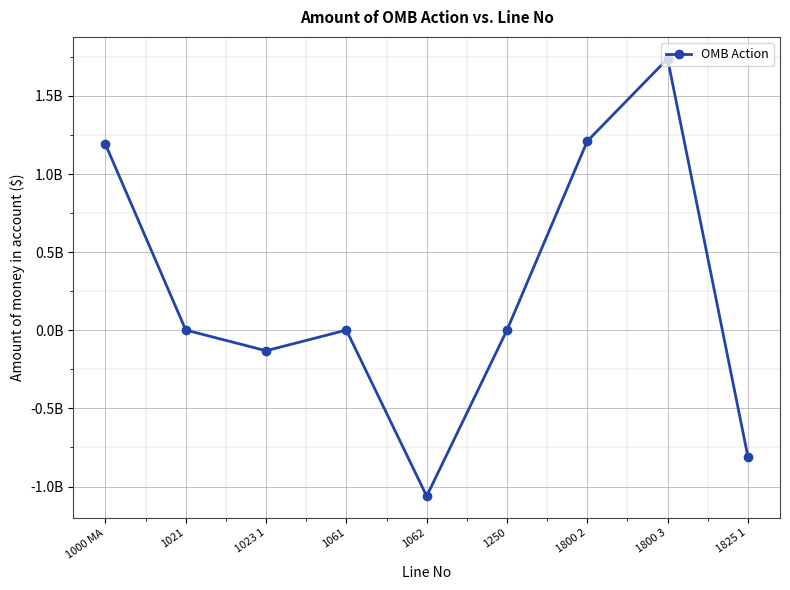

What is the smallest value displayed?

-1.1